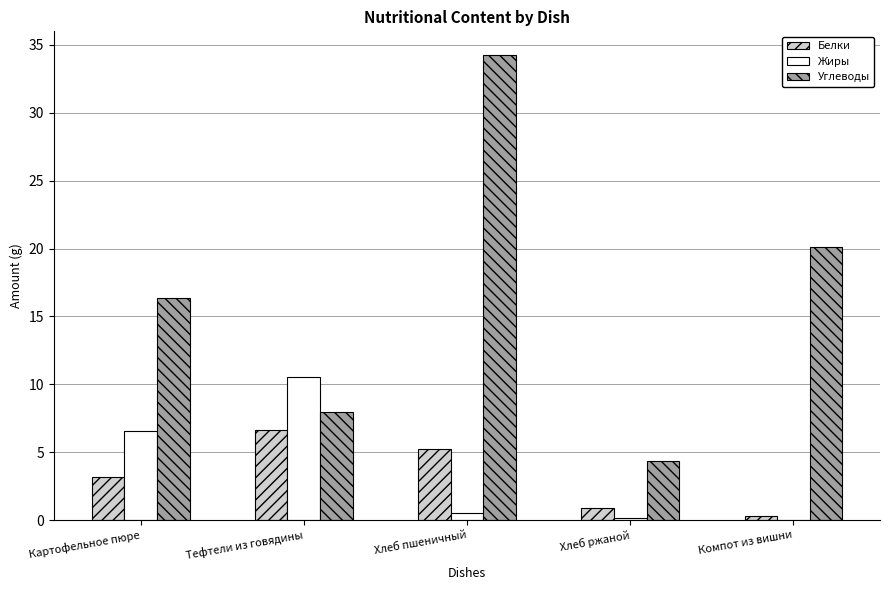

What is the total value across all series at Тефтели из говядины?

25.2